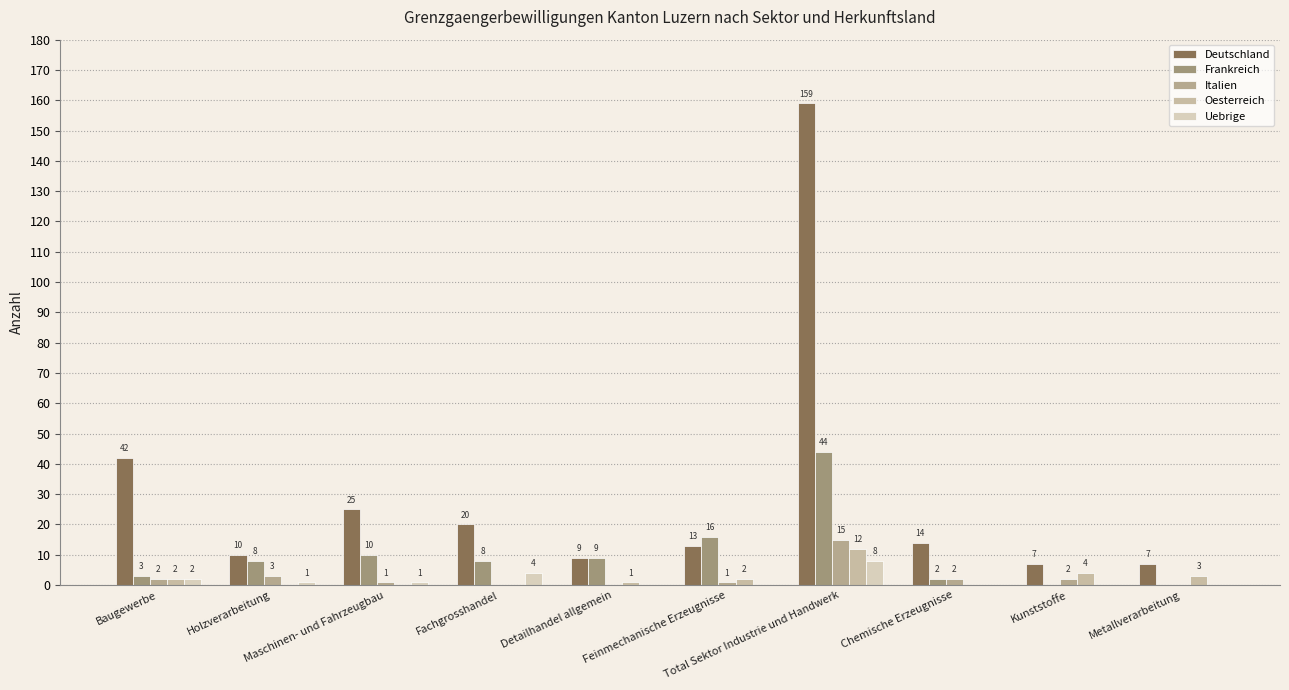

Rank the series by their maximum value, from highest to lowest.

Deutschland, Frankreich, Italien, Oesterreich, Uebrige